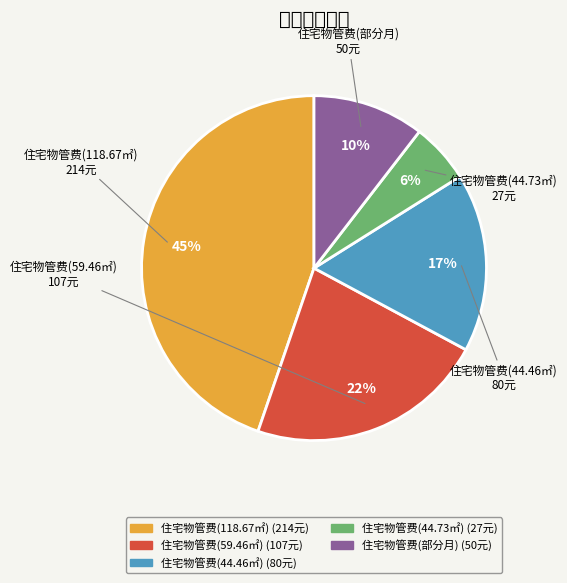

Is there any slice that represents more than half of the pie?

No